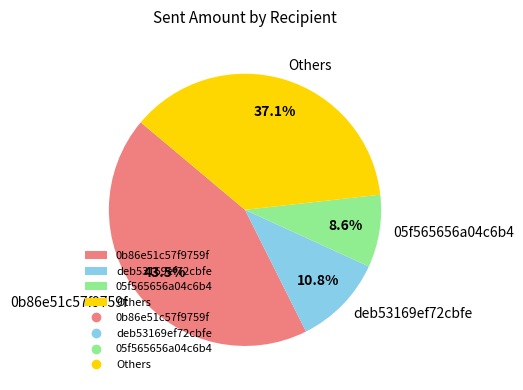

How many slices are in this pie chart?

4